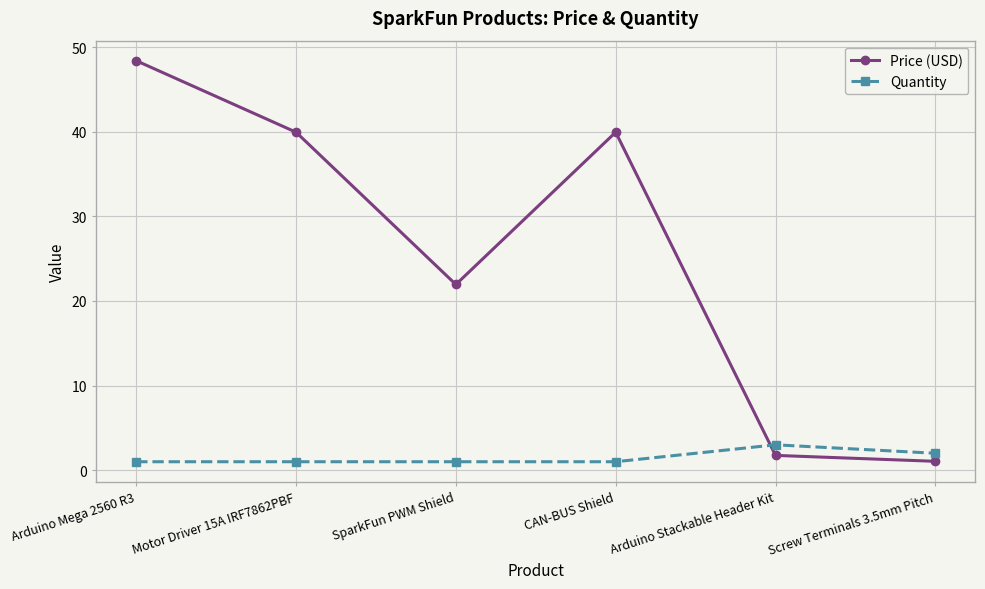

Rank the series by their maximum value, from highest to lowest.

Price (USD), Quantity